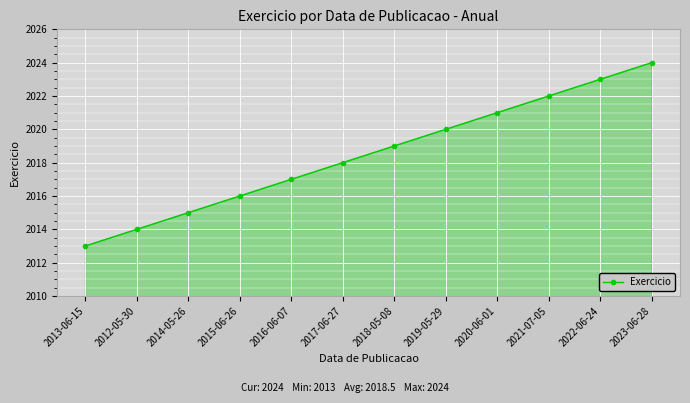

Reading left to right, what are all the values shown in this chart?

2013-06-15=2013	2012-05-30=2014	2014-05-26=2015	2015-06-26=2016	2016-06-07=2017	2017-06-27=2018	2018-05-08=2019	2019-05-29=2020	2020-06-01=2021	2021-07-05=2022	2022-06-24=2023	2023-06-28=2024